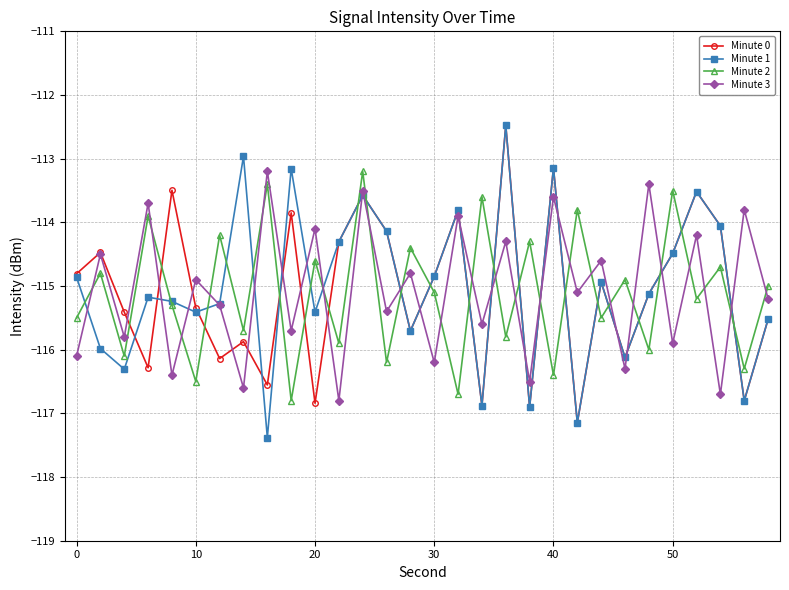

What is the sum of all Minute 1 values?

-3450.7